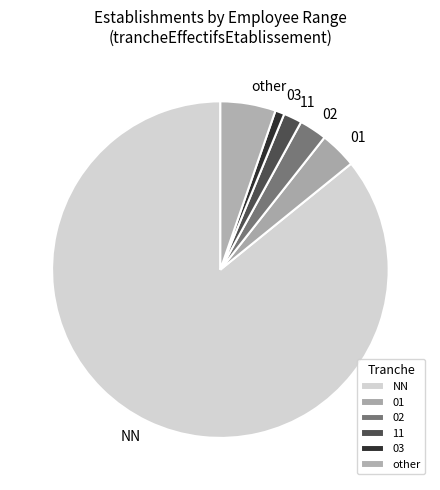

How many segments does this pie chart have?

6